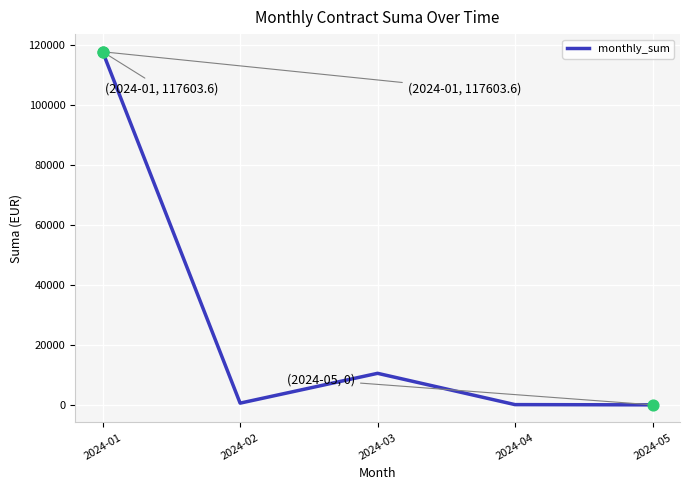

What is the change in value from 2024-01 to 2024-05?

-117603.6